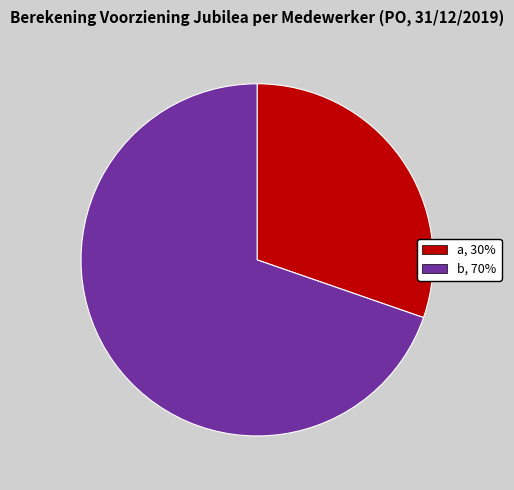

Which has a higher value, b or a?

b